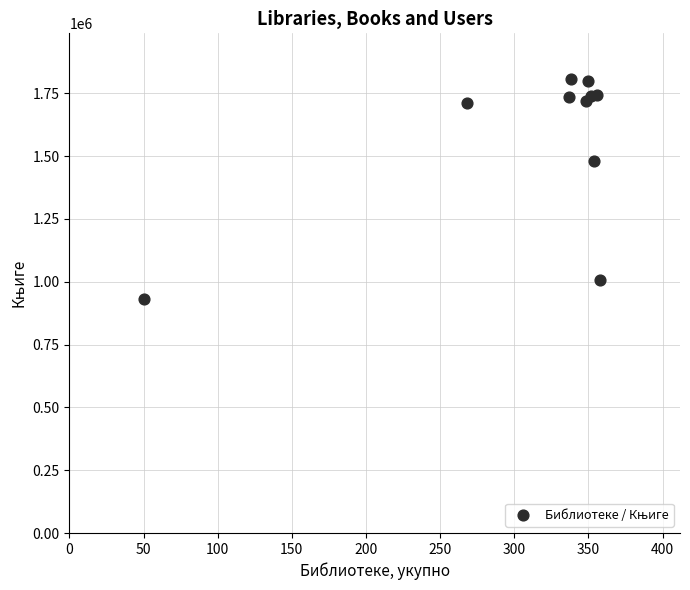

What Y value in the scatter plot is closest to 1369728?

1481348